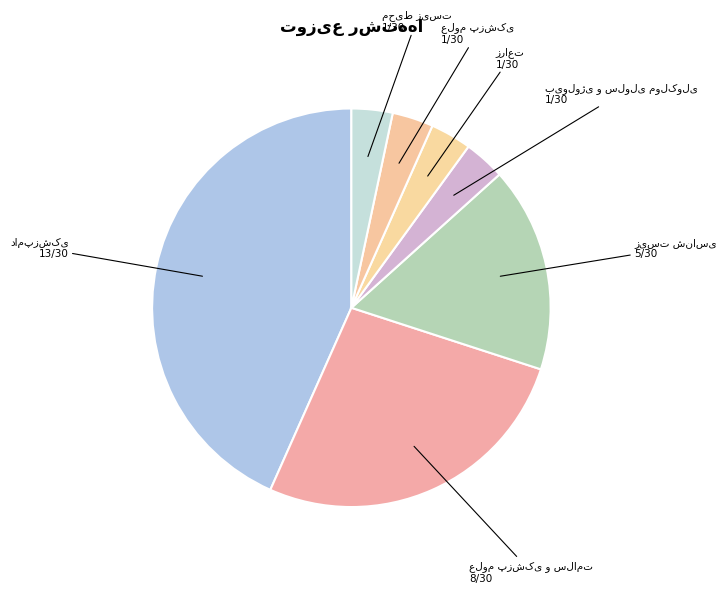

Is there any slice that represents more than half of the pie?

No